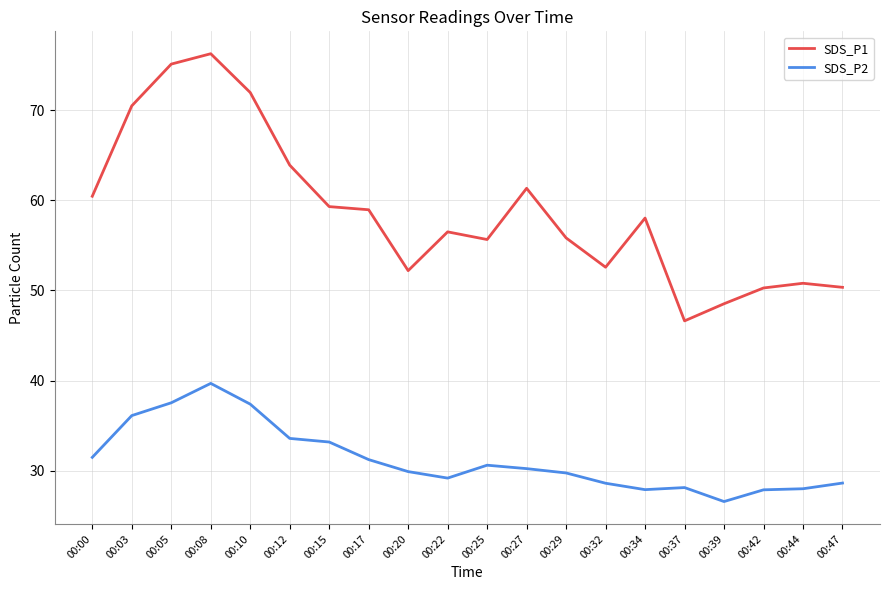

Which series has the largest range (max minus min)?

SDS_P1